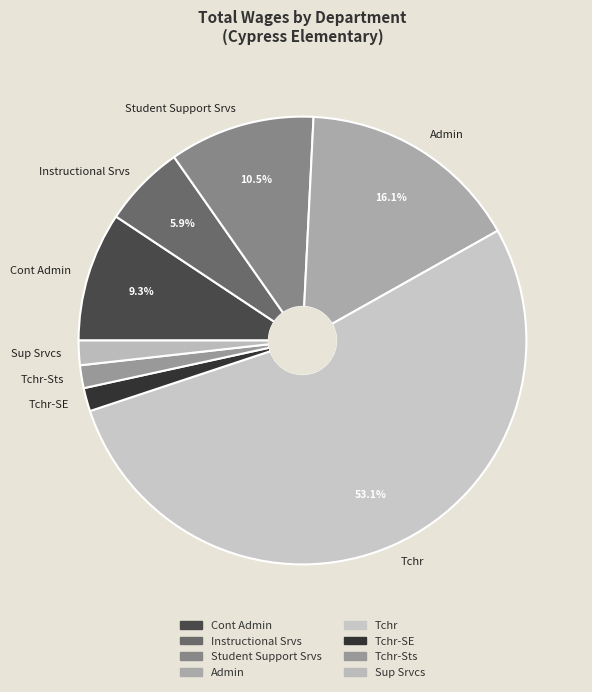

How many slices are in this pie chart?

8